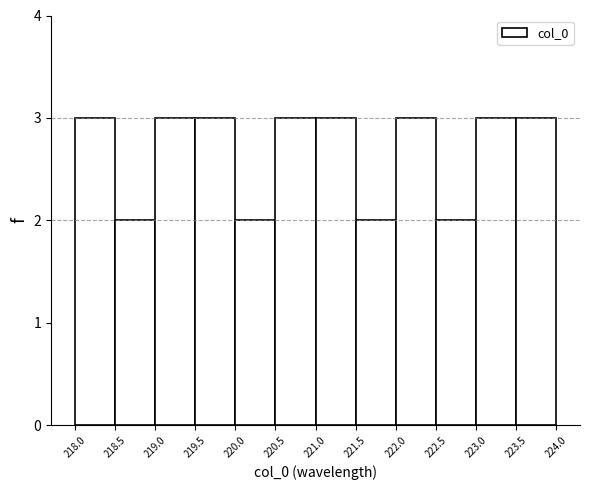

What is the height of the bar covering 220.5 to 221.0 on the x-axis? The values are not printed on the chart, so give them approximately, as read against the axis.

3